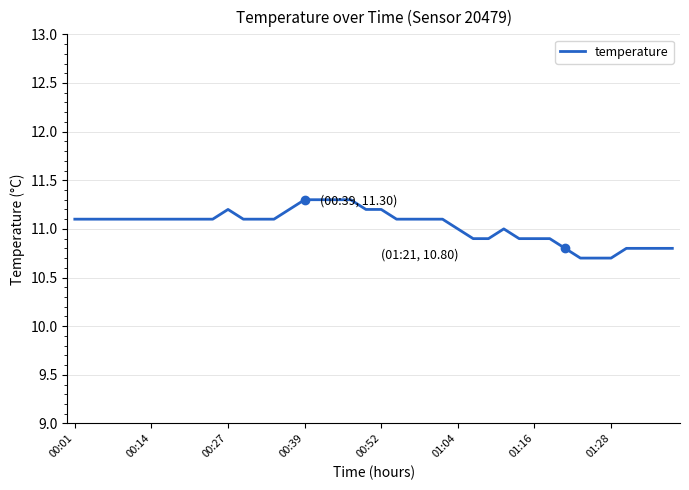

What is the sum of all values?

441.3